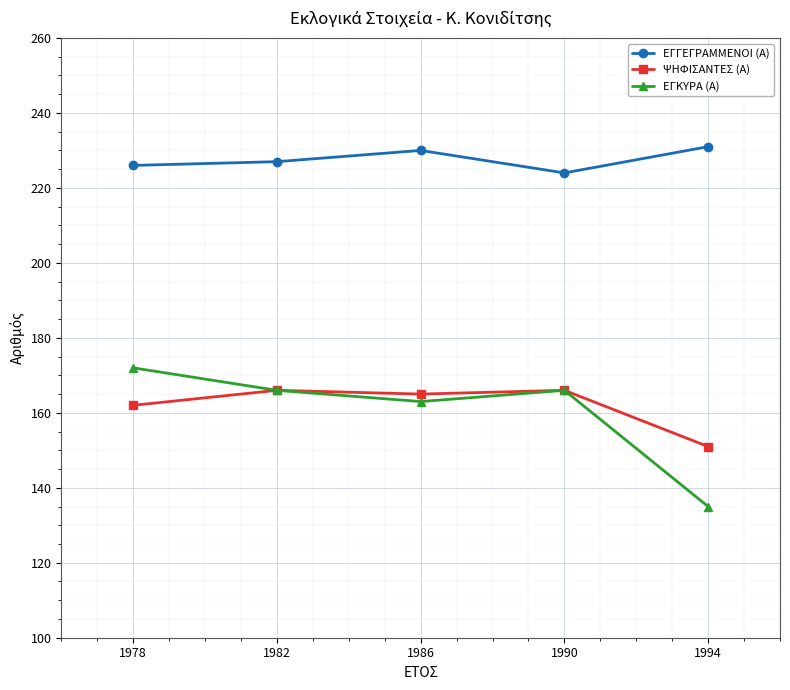

Between 1986 and 1994, which series saw the biggest shift?

ΕΓΚΥΡΑ (Α)